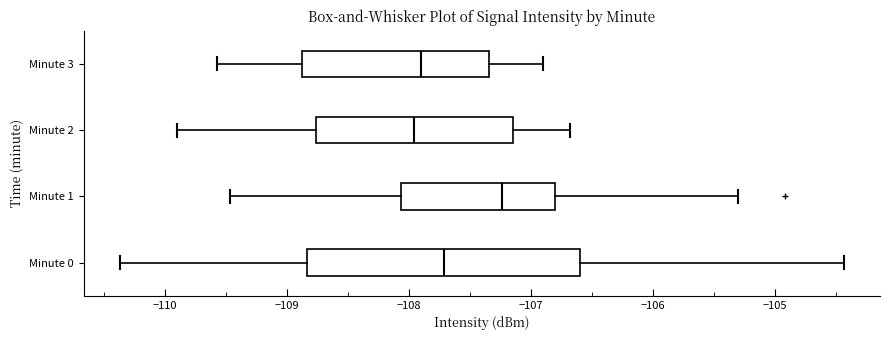

Comparing the boxes themselves (not the whiskers), which one is the widest?

Minute 0